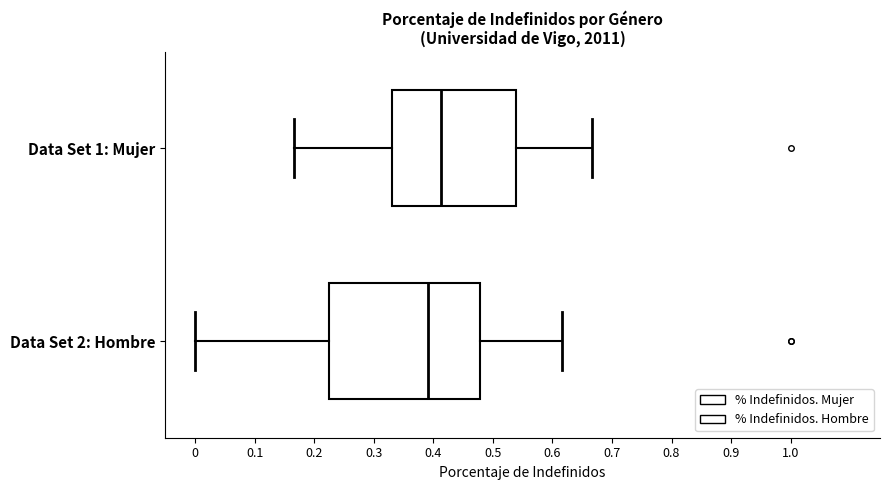

Which box is the widest, from its left edge to its right edge?

Data Set 2: Hombre